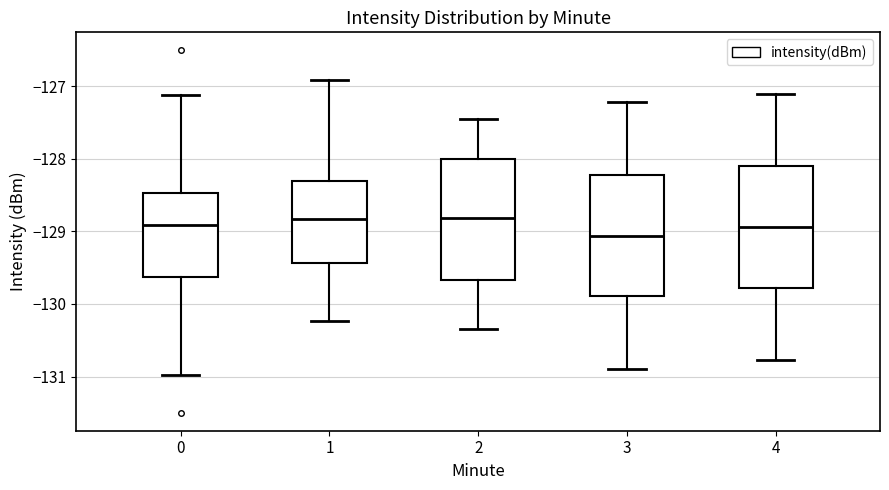

Reading left to right, transcribe this box plot: for each box, give where its median line is, the range the box spans, and where its two whiskers end, as read against the y-axis. The values are not printed on the chart, so give them approximately, as read against the axis.

0: median -128.9, box -129.6 to -128.5, whiskers -131.0 to -127.1
1: median -128.8, box -129.4 to -128.3, whiskers -130.2 to -126.9
2: median -128.8, box -129.7 to -128.0, whiskers -130.3 to -127.5
3: median -129.1, box -129.9 to -128.2, whiskers -130.9 to -127.2
4: median -128.9, box -129.8 to -128.1, whiskers -130.8 to -127.1